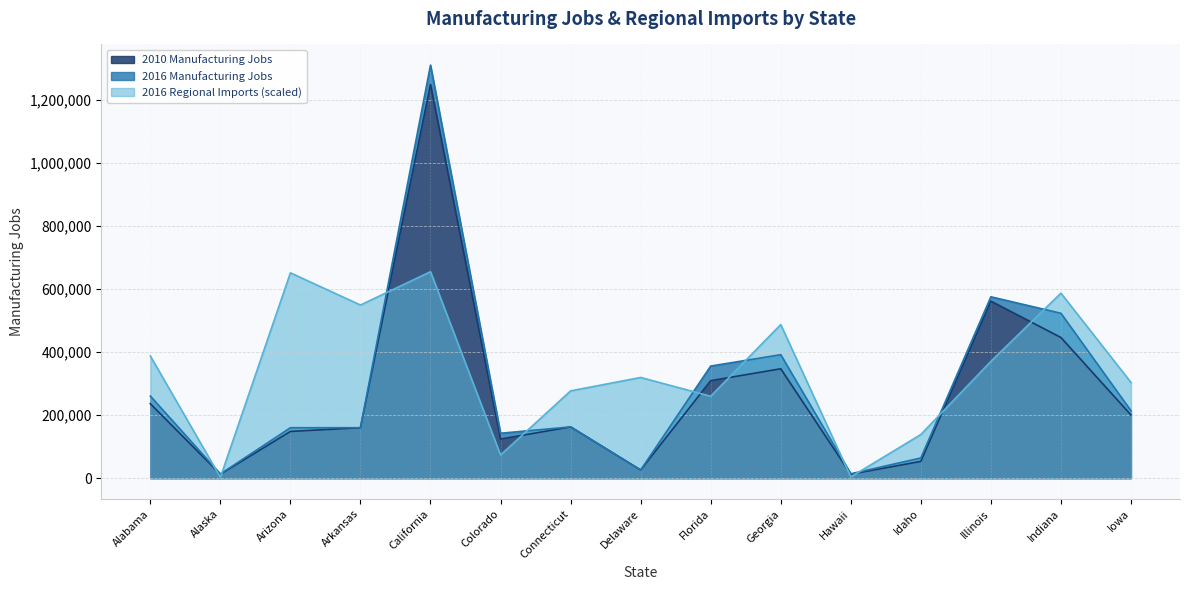

How many data points does each series have?

15